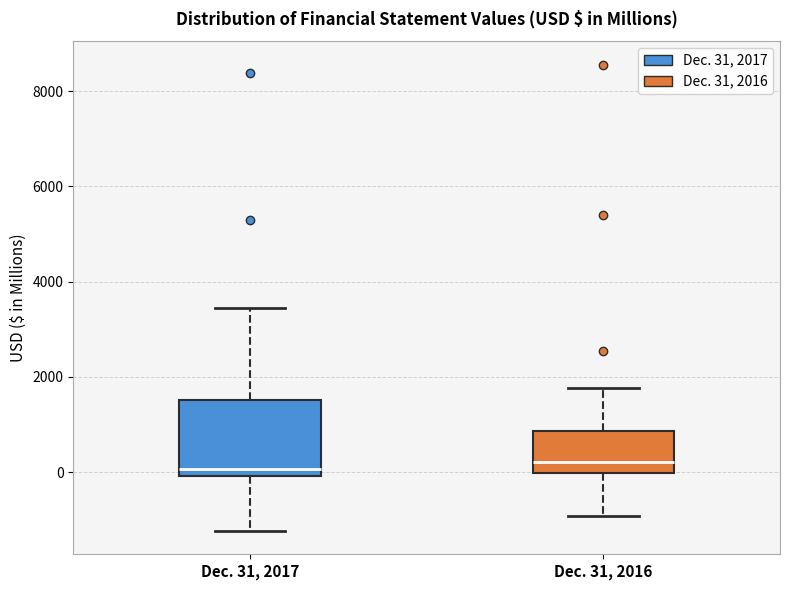

Where is the lower edge of the box for Dec. 31, 2017 on the y-axis? The values are not printed on the chart, so give them approximately, as read against the axis.

0